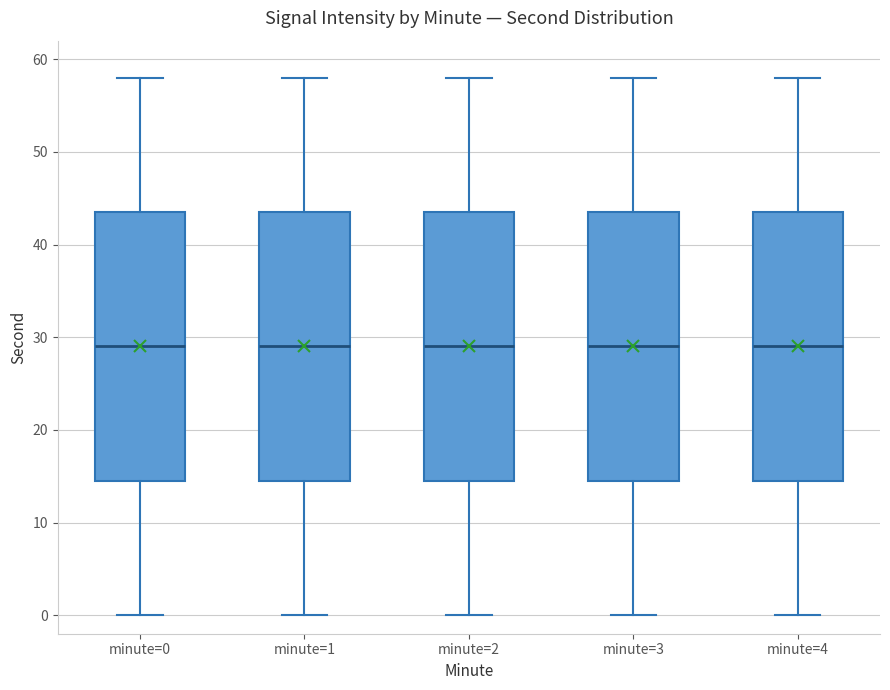

Where is the lower edge of the box for minute=2 on the y-axis? The values are not printed on the chart, so give them approximately, as read against the axis.

15